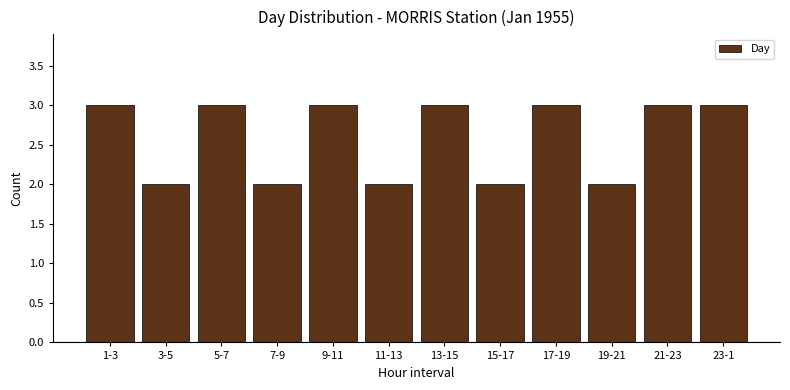

Reading right to left, transcribe all the data shown in this chart.

23-1=3	21-23=3	19-21=2	17-19=3	15-17=2	13-15=3	11-13=2	9-11=3	7-9=2	5-7=3	3-5=2	1-3=3